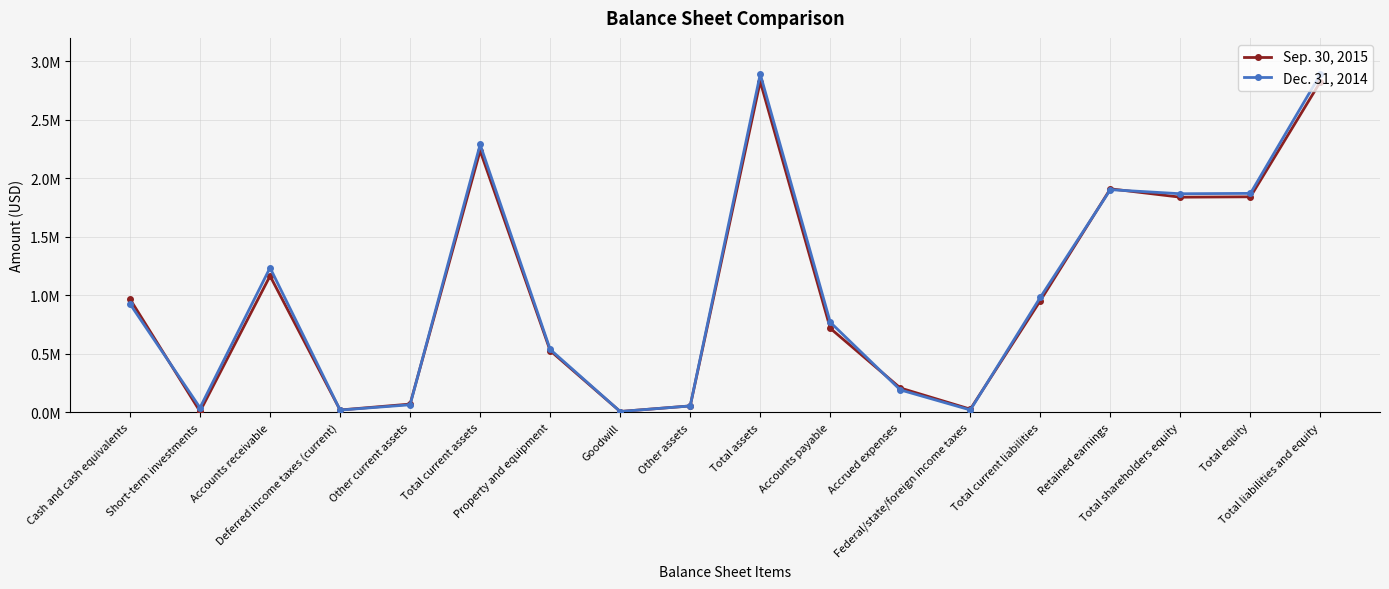

What are all the series names shown in the legend?

Sep. 30, 2015, Dec. 31, 2014